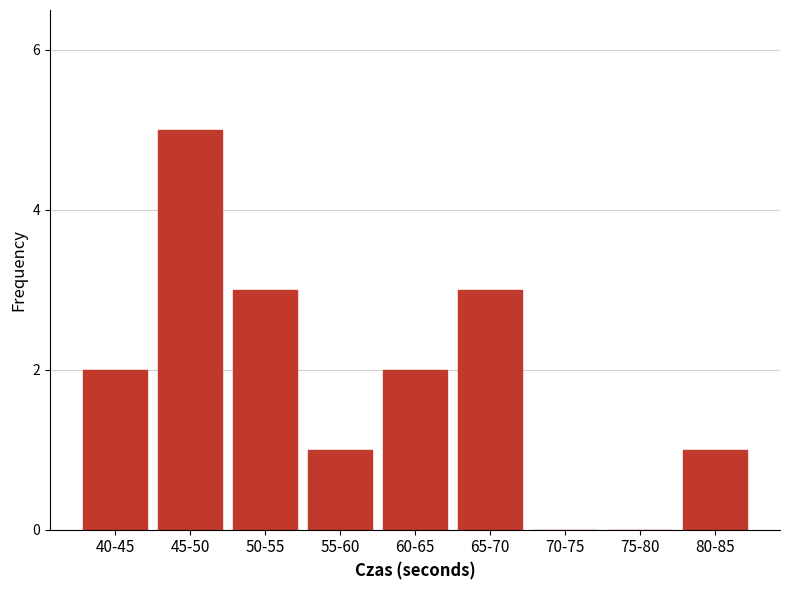

Reading left to right, extract all data points from this chart.

40-45=2	45-50=5	50-55=3	55-60=1	60-65=2	65-70=3	70-75=0	75-80=0	80-85=1